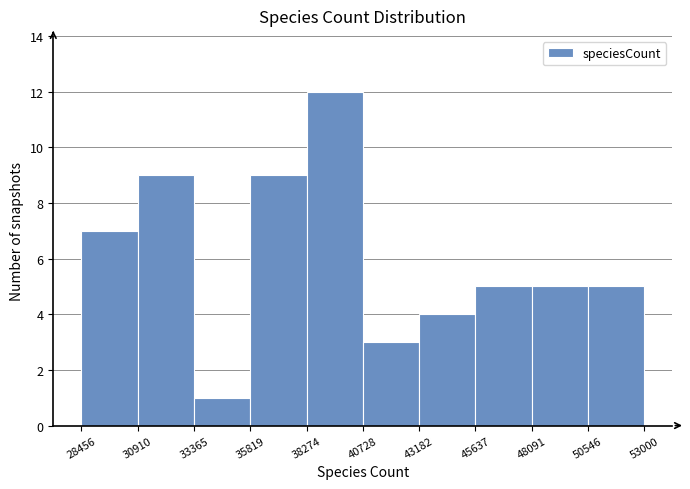

Over which range of the x-axis is the bar tallest?

38274 to 40728